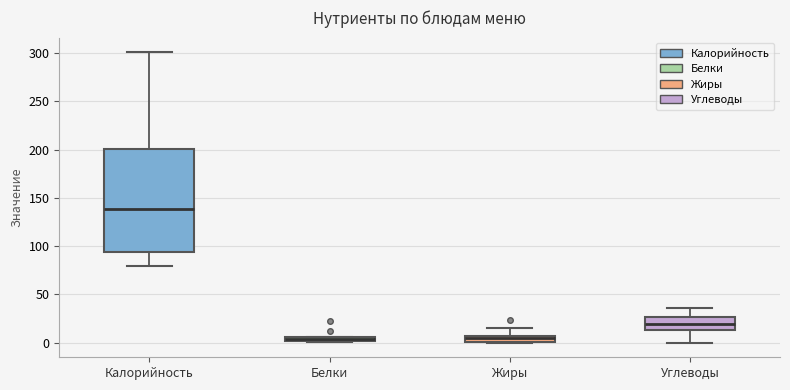

Where does the lower whisker of the box for Калорийность end on the y-axis? The values are not printed on the chart, so give them approximately, as read against the axis.

80